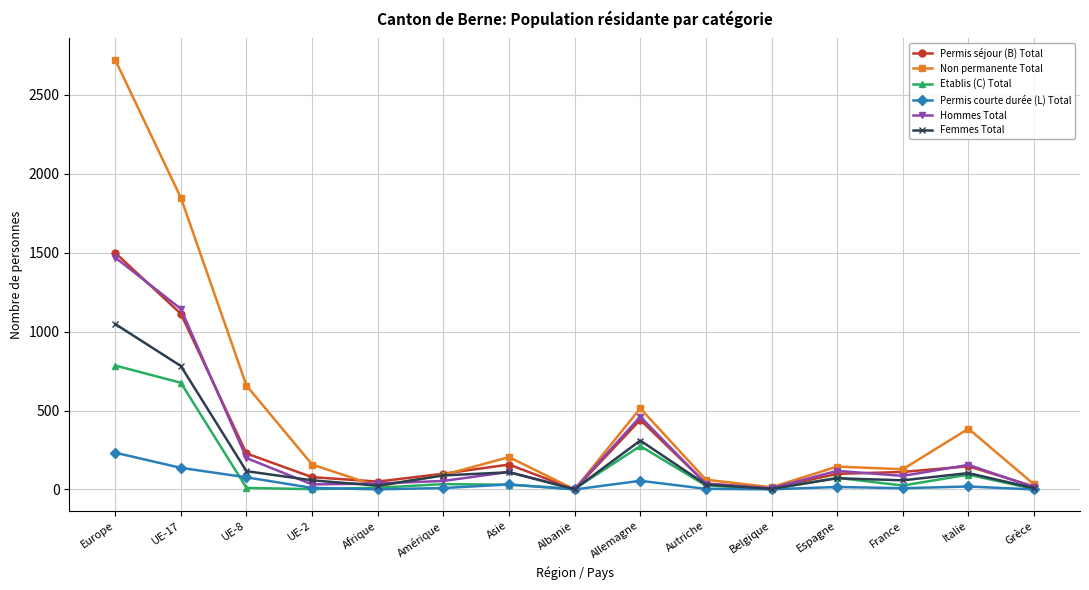

Where does the Hommes Total series first go above 86?

Europe